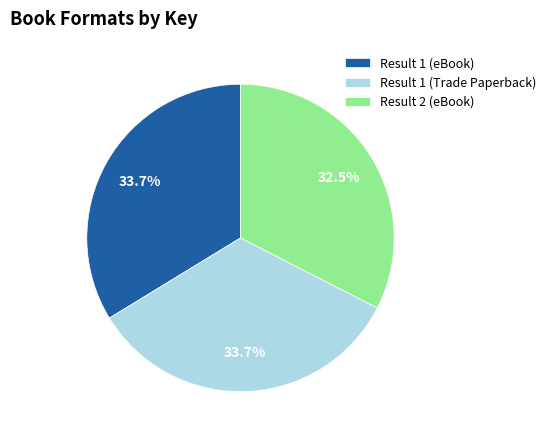

What is the smallest slice in the pie chart?

Result 2 (eBook)